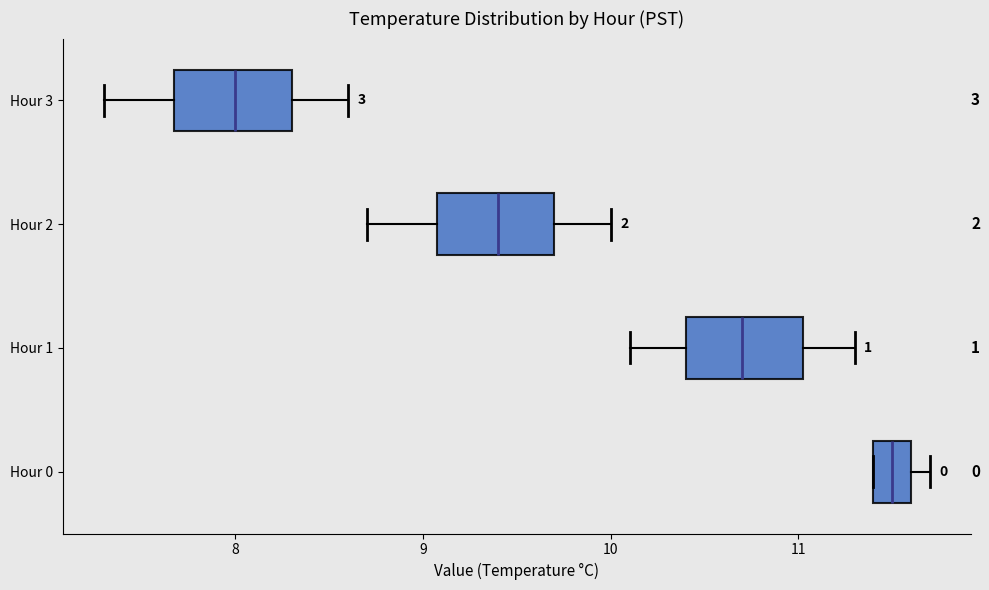

Reading bottom to top, read every box against the x-axis: the position of its median line, the range the box covers, and the ends of its whiskers. The values are not printed on the chart, so give them approximately, as read against the axis.

Hour 0: median 11.5, box 11.4 to 11.6, whiskers 11.4 to 11.7
Hour 1: median 10.7, box 10.4 to 11.0, whiskers 10.1 to 11.3
Hour 2: median 9.4, box 9.1 to 9.7, whiskers 8.7 to 10.0
Hour 3: median 8.0, box 7.7 to 8.3, whiskers 7.3 to 8.6